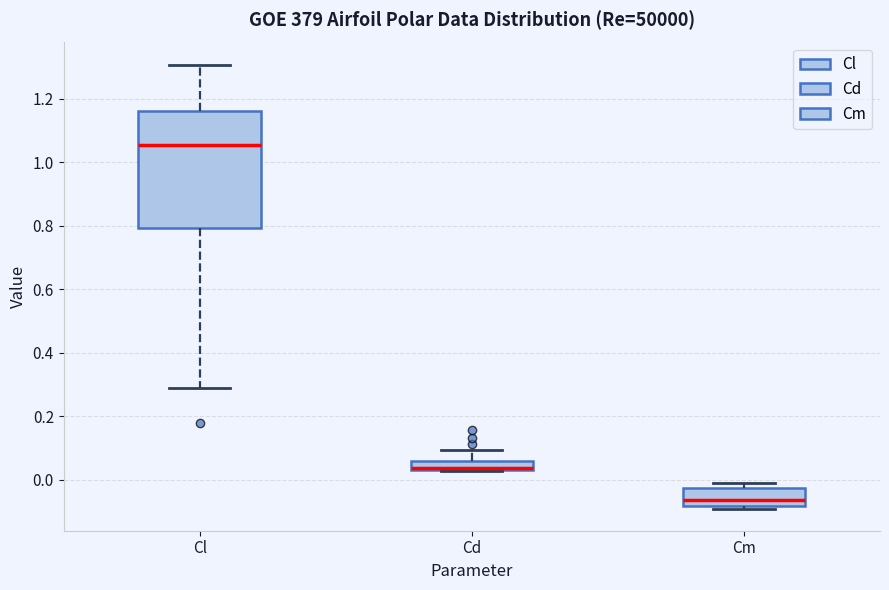

Which box is the tallest, from its lower edge to its upper edge?

Cl